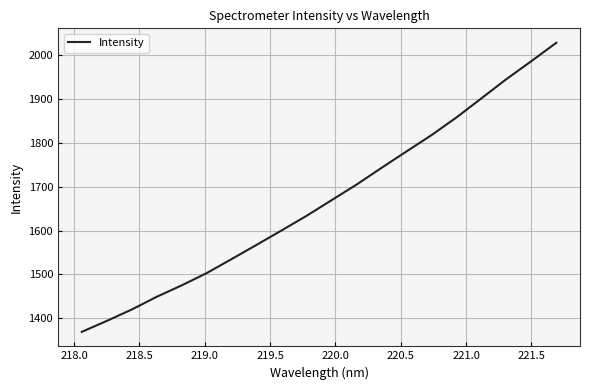

What is the difference between the maximum and minimum values?

659.6